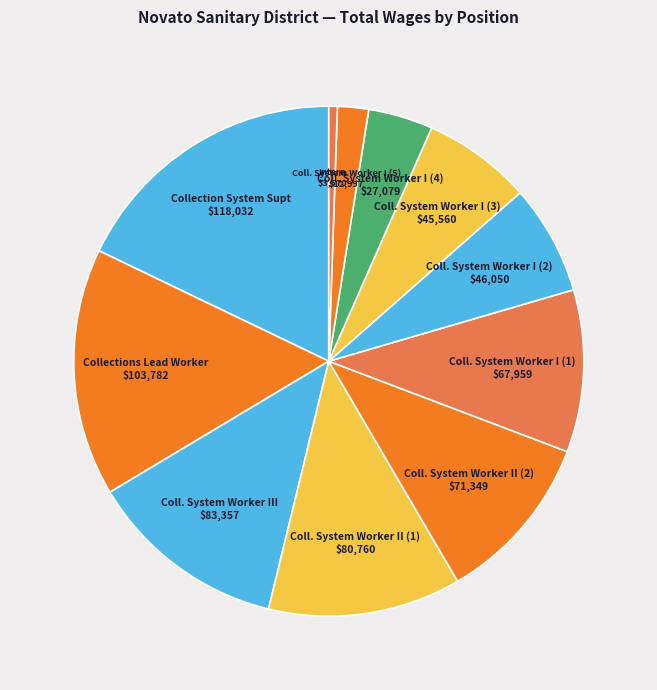

How many slices are in this pie chart?

11